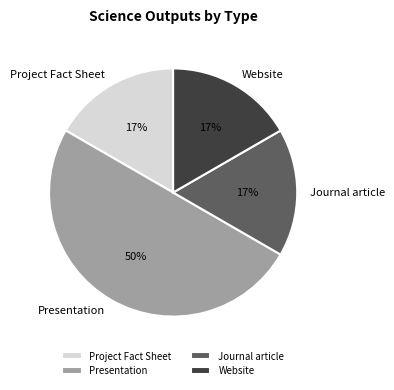

Is it true that Website is 31% of the pie?

False